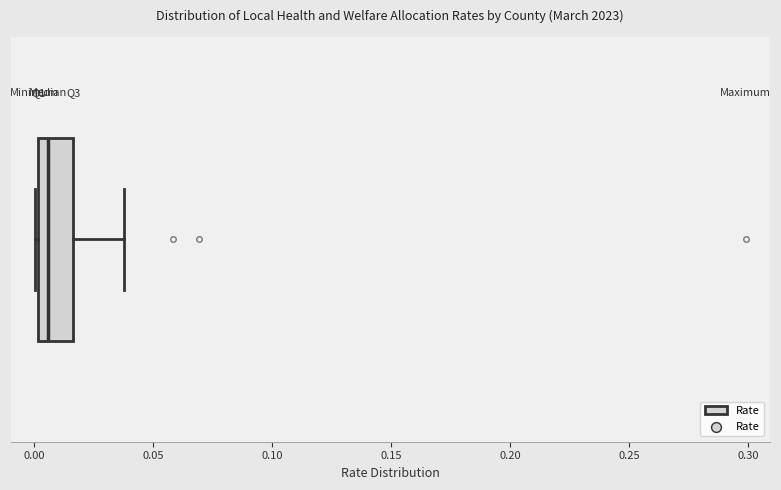

Transcribe this box plot: give where the median line is, the range the box spans, and where the two whiskers end, as read against the x-axis. The values are not printed on the chart, so give them approximately, as read against the axis.

median 0.005, box 0.000 to 0.015, whiskers 0.000 (just left of the box's left edge) to 0.040